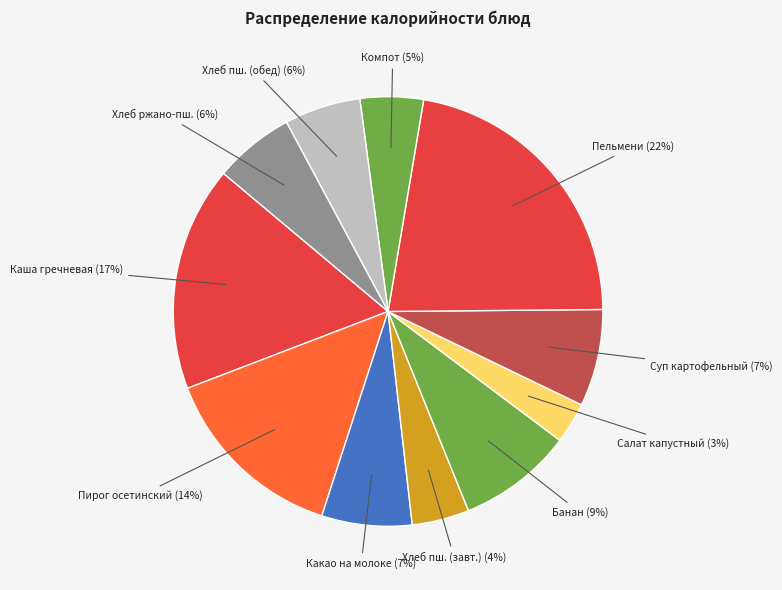

Rank the categories by value from highest to lowest.

Пельмени мясные отварные, Каша вязкая молочная из гречневой крупы, Пирог осетинский с картофелем и сыром, Фрукт по сезону (банан), Суп картофельный с рисом, Какао на молоке, Хлеб ржано-пшеничный, Хлеб пшеничный (обед), Компот из сухофруктов, Хлеб пшеничный (завтрак), Салат из белокочанной капусты